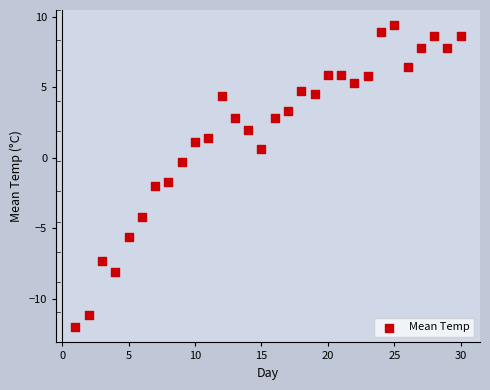

What is the range of X values (max minus min)?

29.0